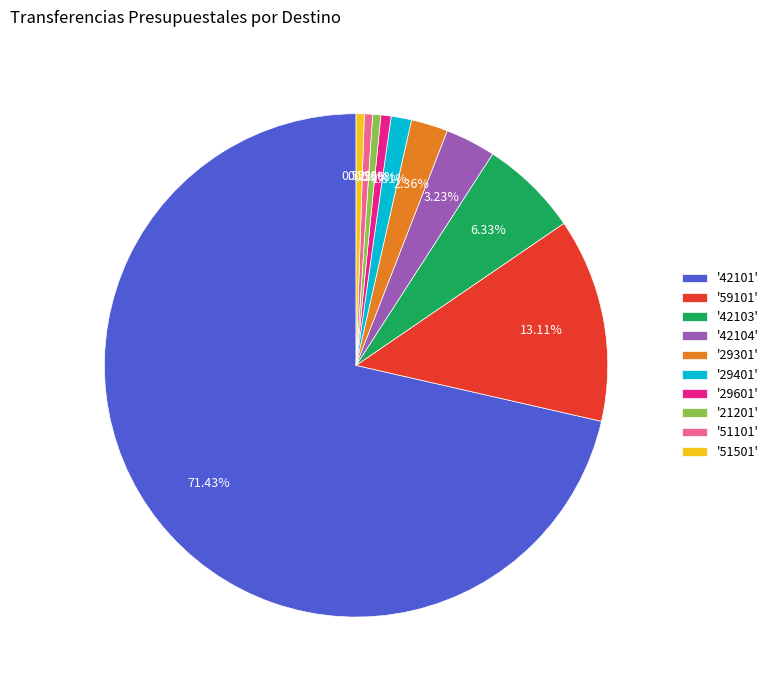

Which slice represents more than half of the pie?

'42101'